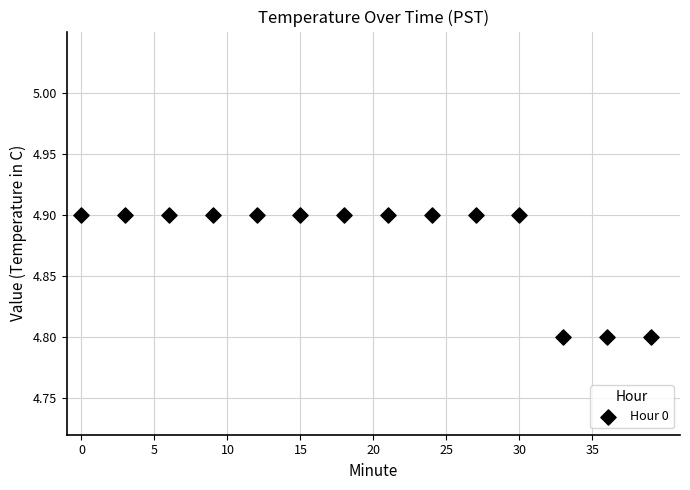

What is the range of X values (max minus min)?

39.0